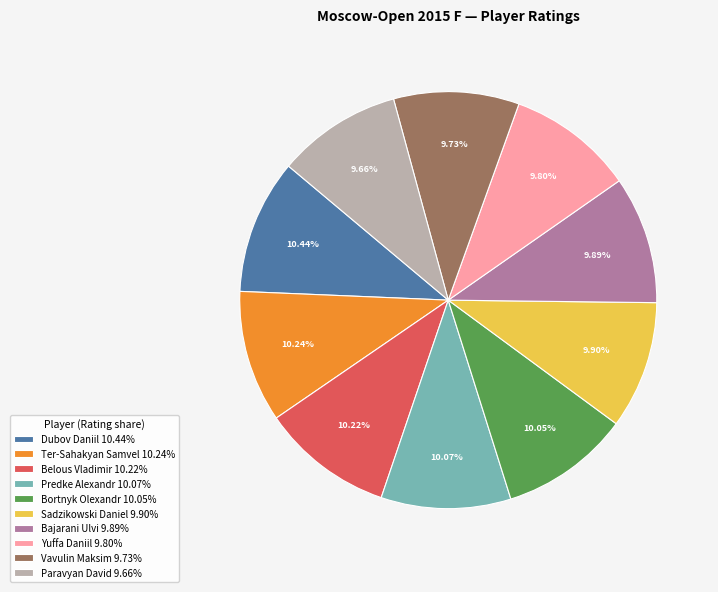

Is Yuffa Daniil 9.80% the majority of the pie?

No